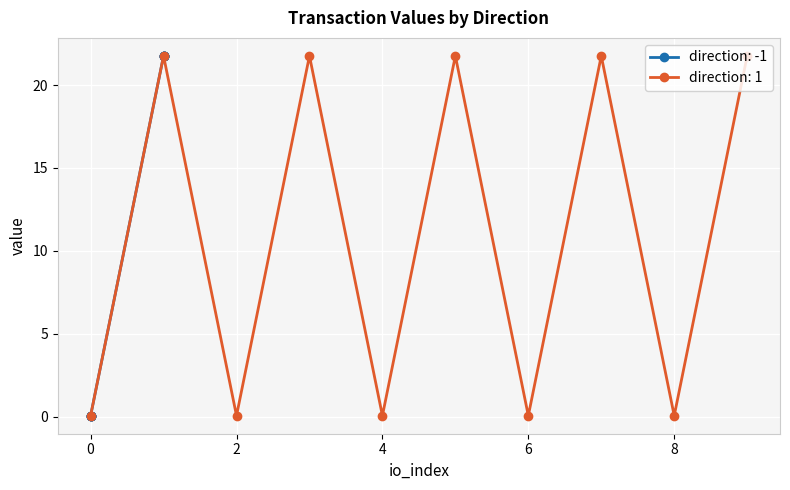

In direction: 1, how many points are lower than both neighbors (excluding endpoints)?

4